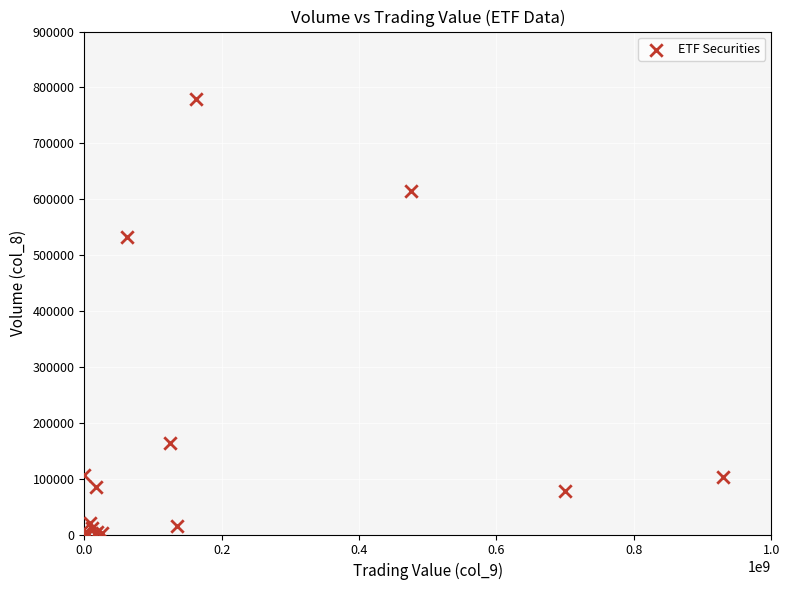

What Y value in the scatter plot is closest to 390050?

533000